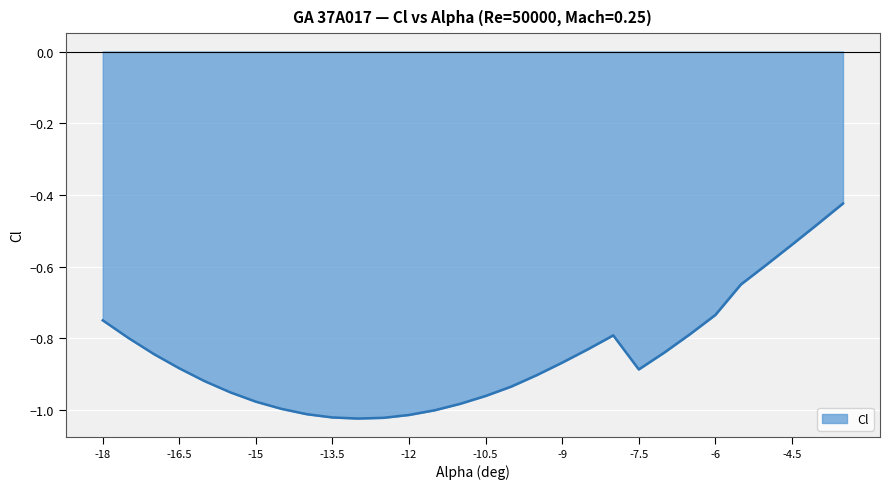

What is the difference between the maximum and minimum values?

0.6